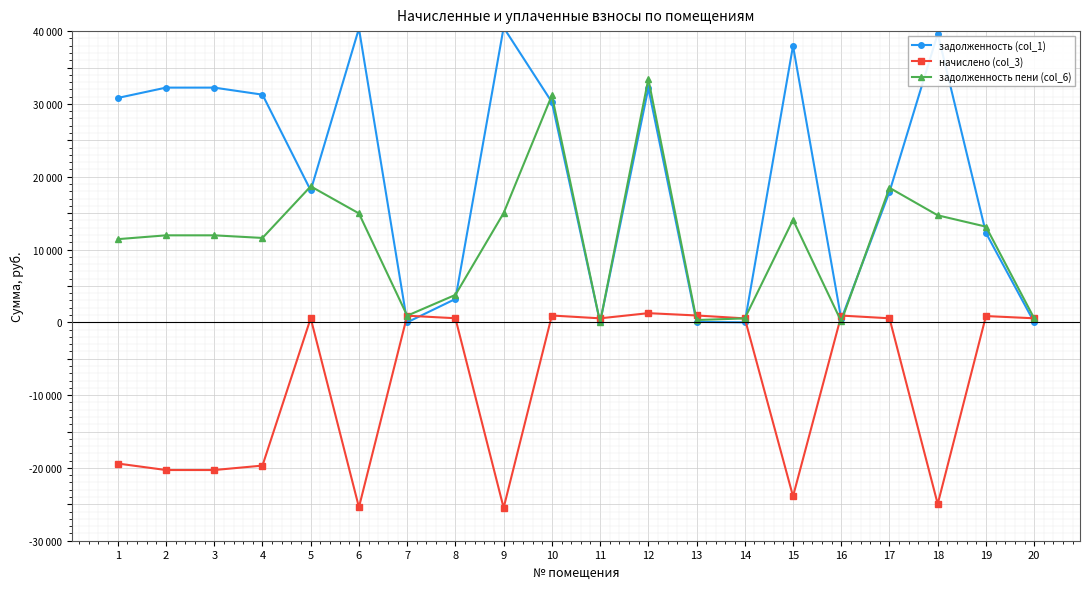

List the series in order of their peak value, lowest first.

начислено (col_3), задолженность пени (col_6), задолженность (col_1)